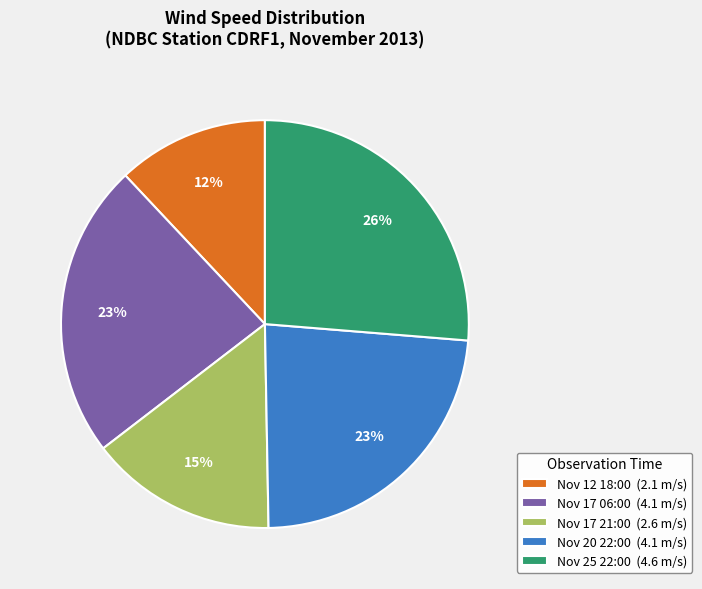

To the nearest percent, what is the average slice percentage?

20%